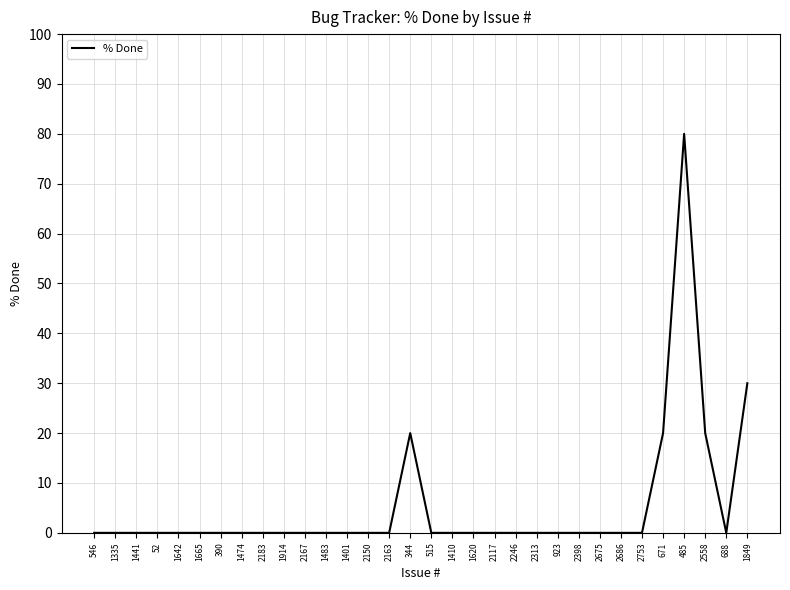

Reading right to left, what are all the values shown in this chart?

1849=30	688=0	2558=20	485=80	671=20	2753=0	2686=0	2675=0	2398=0	923=0	2313=0	2246=0	2117=0	1620=0	1410=0	515=0	344=20	2163=0	2150=0	1401=0	1483=0	2167=0	1914=0	2183=0	1474=0	390=0	1665=0	1642=0	52=0	1441=0	1335=0	546=0